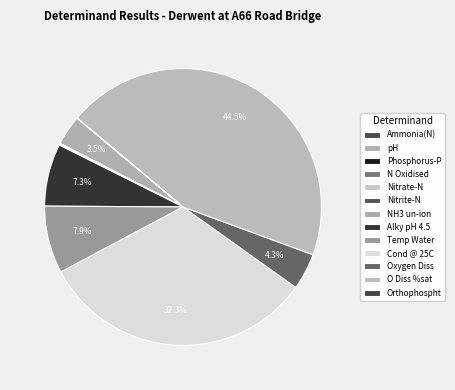

What is the total percentage of Temp Water and Cond @ 25C?

40.2%